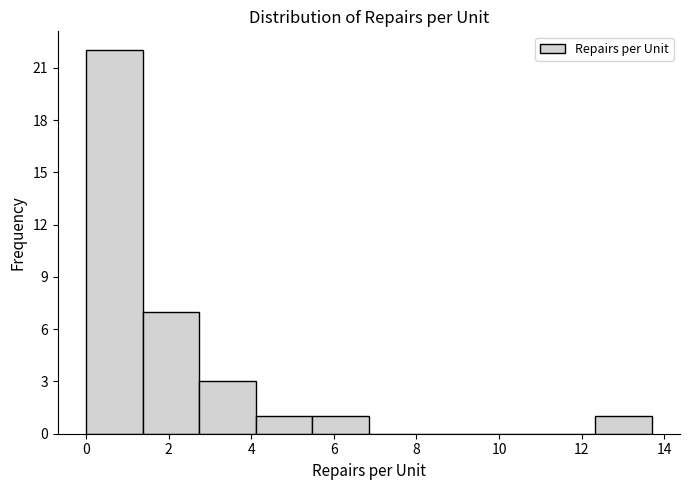

Reading left to right, transcribe this chart: for each bar, give the range it covers on the x-axis and its height. Neither the bar edges nor the heights are printed on the chart, so give them approximately, as read against the axes.

0.0 to 1.4: 22
1.4 to 2.8: 7
2.8 to 4.2: 3
4.2 to 5.4: 1
5.4 to 6.8: 1
6.8 to 8.2: 0
8.2 to 9.6: 0
9.6 to 11.0: 0
11.0 to 12.4: 0
12.4 to 13.6: 1